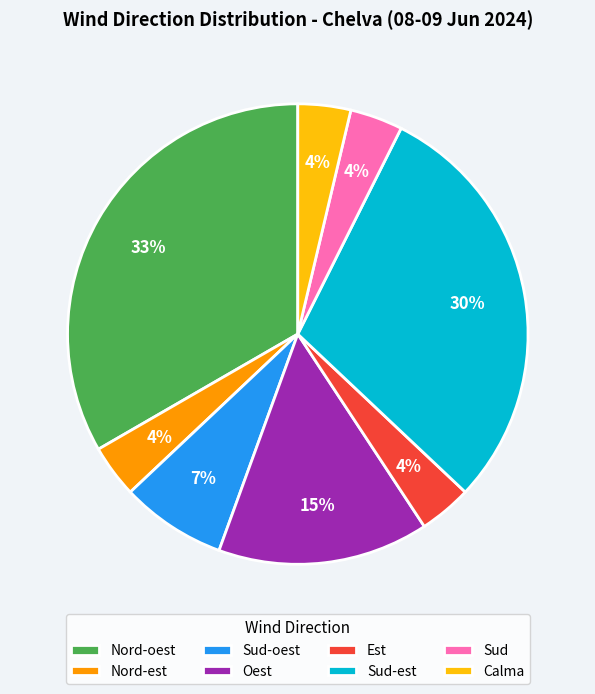

Do Sud-est and Calma together represent more than half of the pie?

No